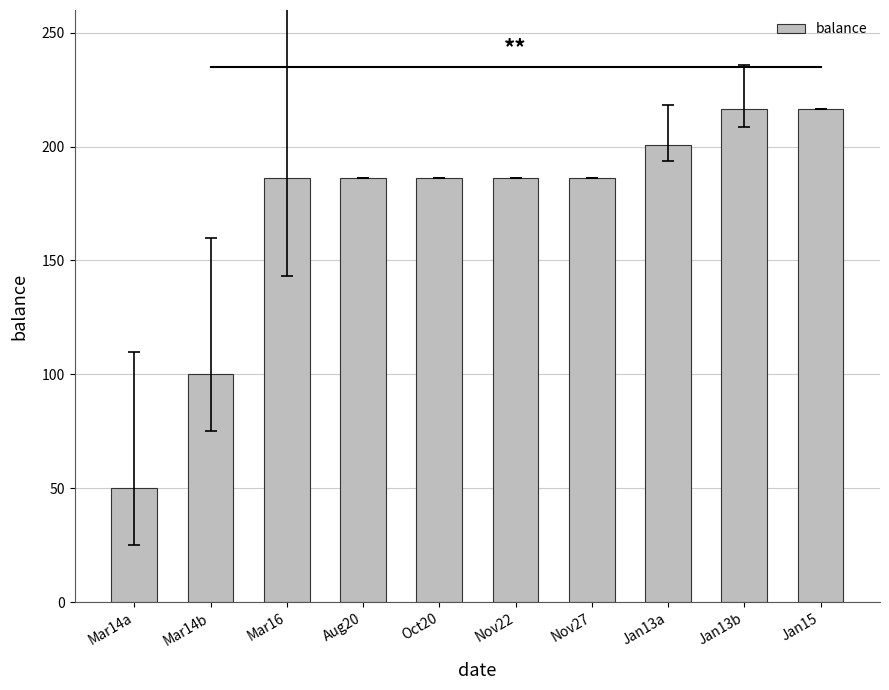

How many data points are less than 186?

2